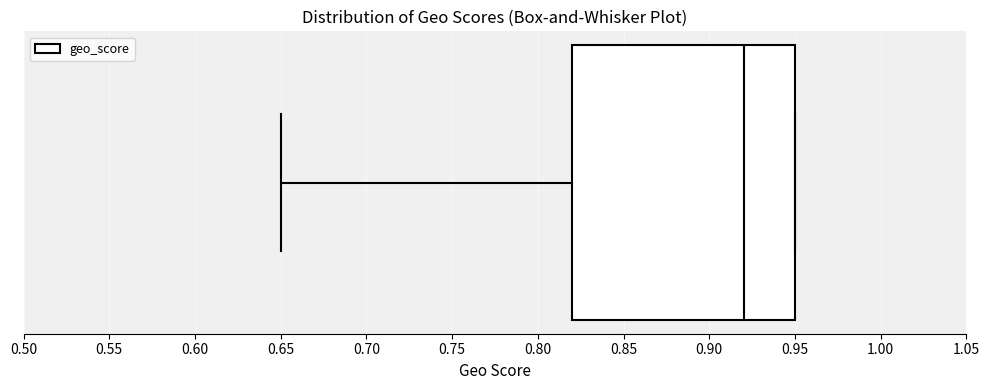

Read this box plot against the x-axis: the position of the median line, the range covered by the box, and the ends of both whiskers. The values are not printed on the chart, so give them approximately, as read against the axis.

median 0.92, box 0.82 to 0.95, whiskers 0.65 to 0.95